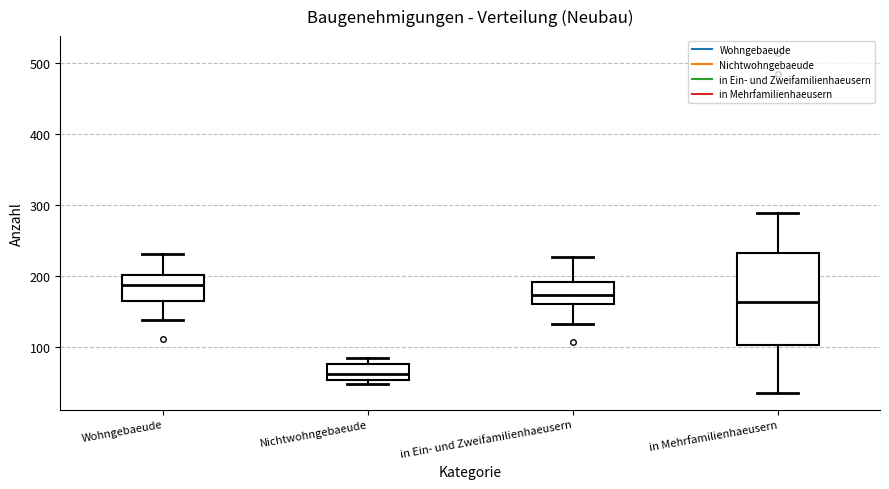

Comparing the boxes themselves (not the whiskers), which one is the tallest?

in Mehrfamilienhaeusern